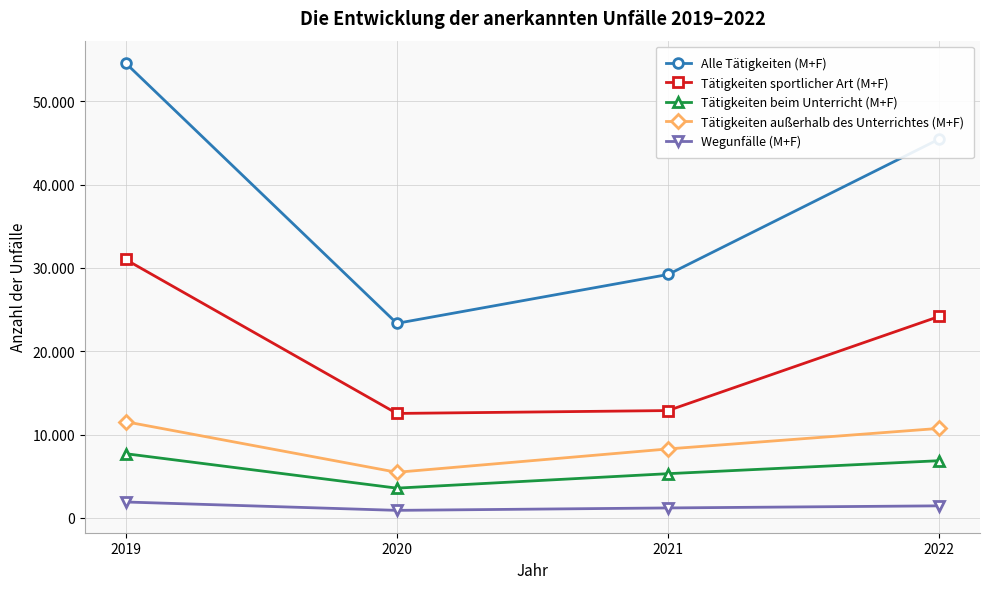

True or false: Tätigkeiten sportlicher Art (M+F) and Alle Tätigkeiten (M+F) cross at least once.

False